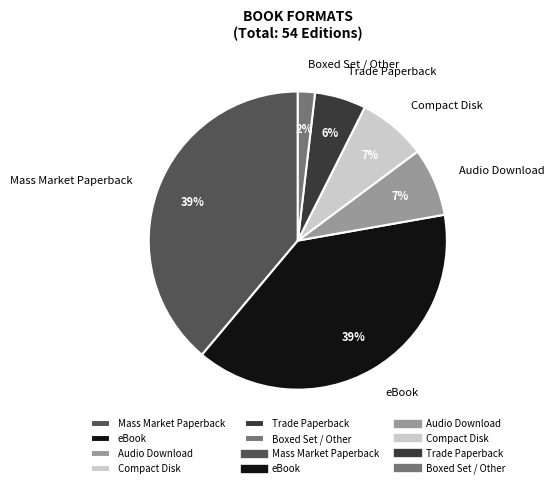

Is the sum of Audio Download and Compact Disk greater than half?

No